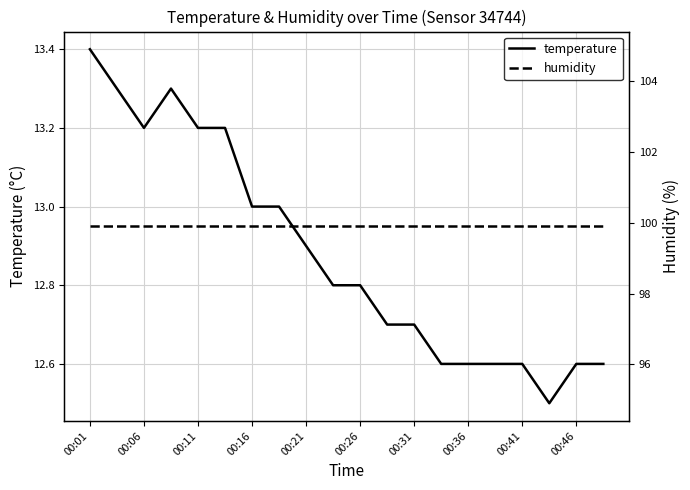

What is the highest value of the temperature series?

13.4